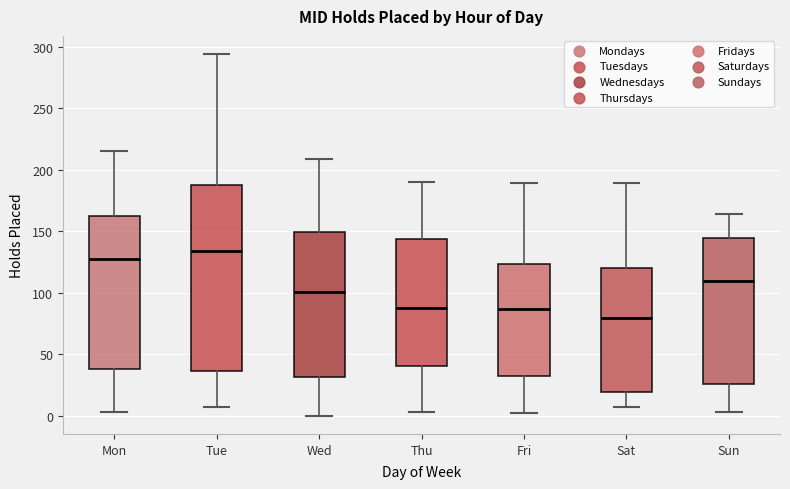

Which box is the tallest, from its lower edge to its upper edge?

Tue